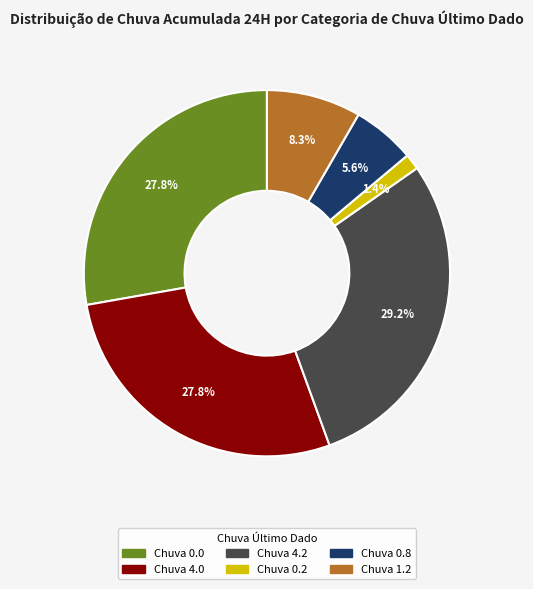

Is there any slice that represents more than half of the pie?

No